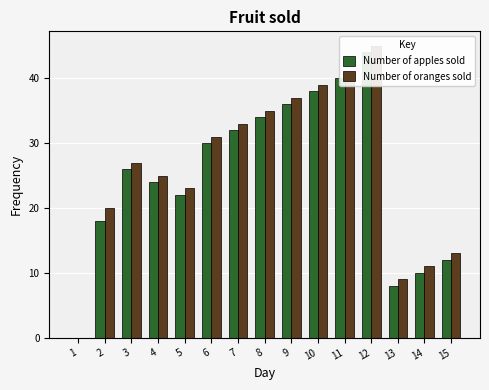

Where is Number of oranges sold nearest to the value 22?

5